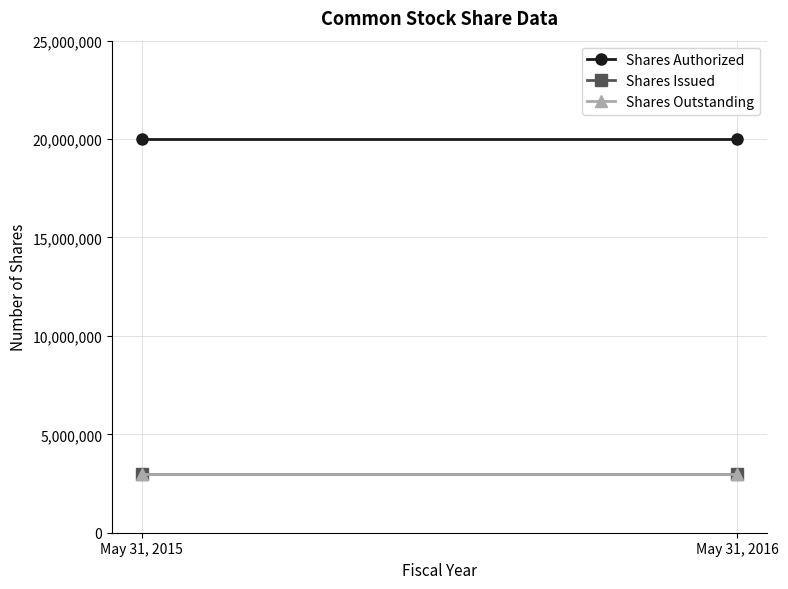

Which has a higher value, May 31, 2015 or May 31, 2016?

May 31, 2015